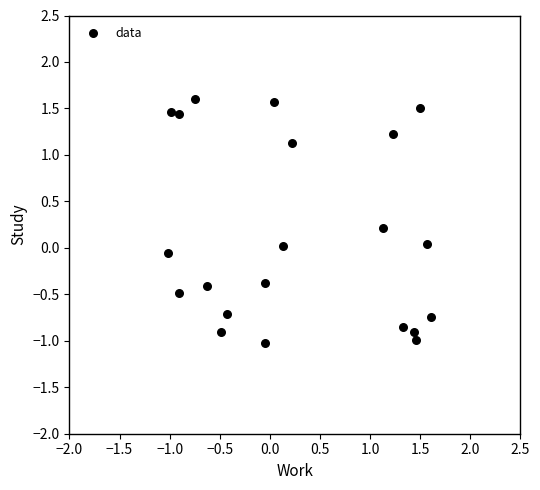

What is the range of X values (max minus min)?

2.6